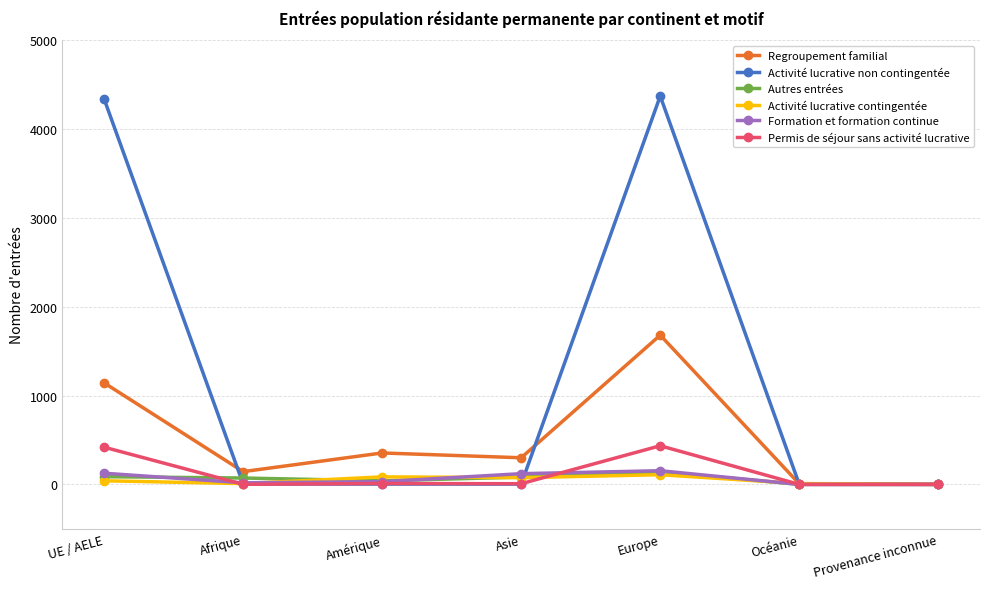

Does the chart display data point markers on the line(s)?

Yes